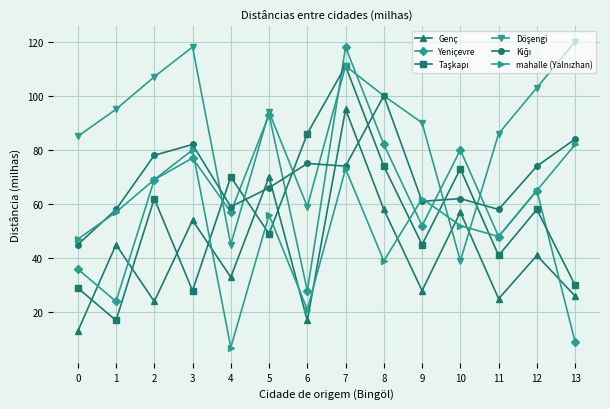

What is the total value across all series at 6?

286